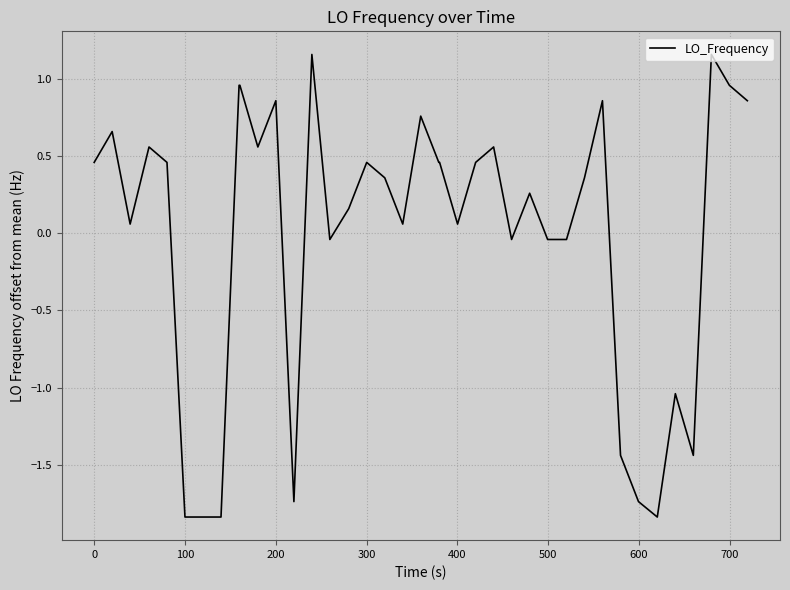

Is this an area chart (filled region under the line)?

No